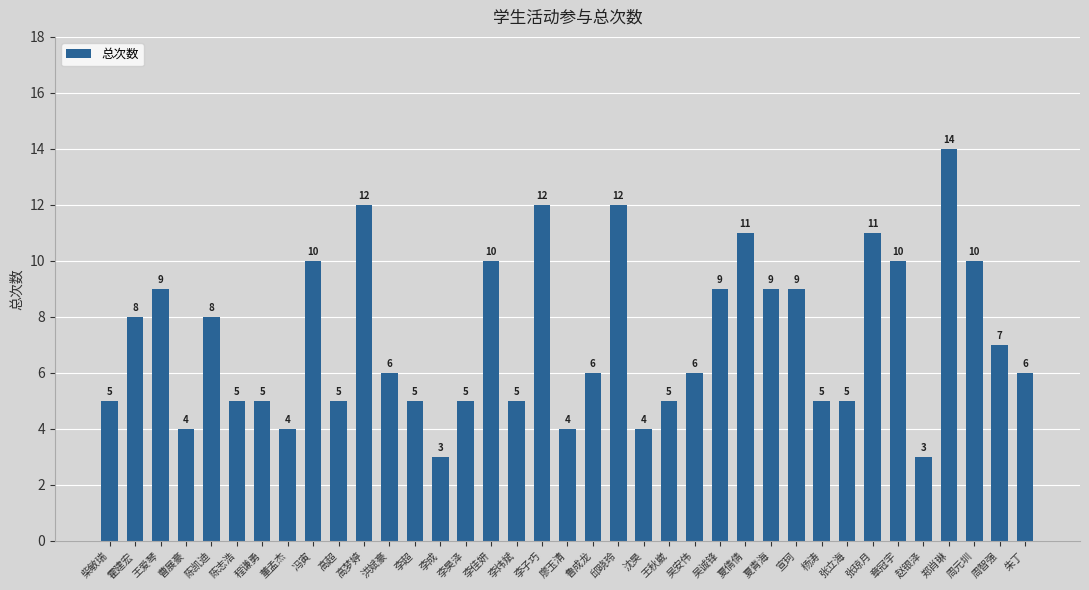

Reading right to left, transcribe all the data shown in this chart.

朱丁=6	周智强=7	周元圳=10	郑肖琳=14	赵银泽=3	章冠宇=10	张琼月=11	张立海=5	杨涛=5	宣珂=9	夏青海=9	夏倩倩=11	吴诚锋=9	吴安伟=6	王秋崴=5	沈昊=4	邱晓玲=12	鲁成龙=6	廖玉清=4	李子巧=12	李炜斌=5	李佳妍=10	李昊泽=5	李成=3	李超=5	洪斌豪=6	高梦婷=12	高超=5	冯寅=10	董孟杰=4	程谦勇=5	陈志浩=5	陈凯迪=8	曹展豪=4	王爱琴=9	霍建宏=8	柴敏瑞=5